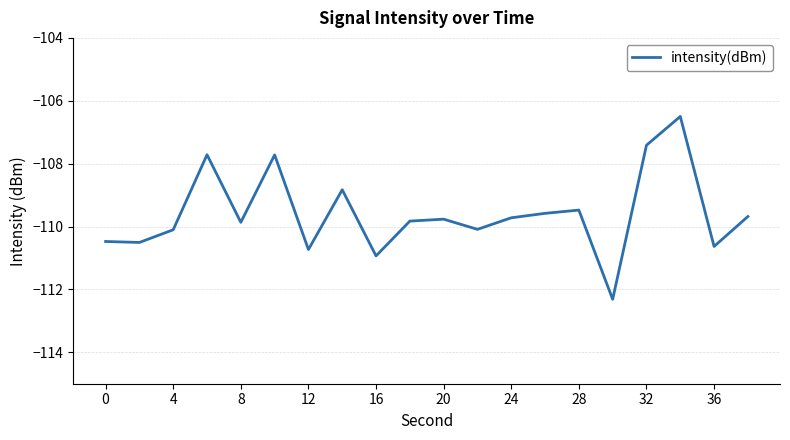

What is the difference between the maximum and minimum values?

5.8